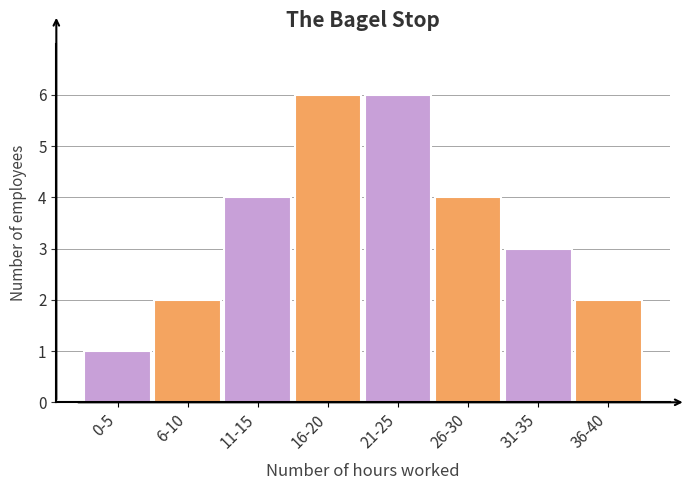

Reading left to right, transcribe all the data shown in this chart.

1	2	4	6	6	4	3	2